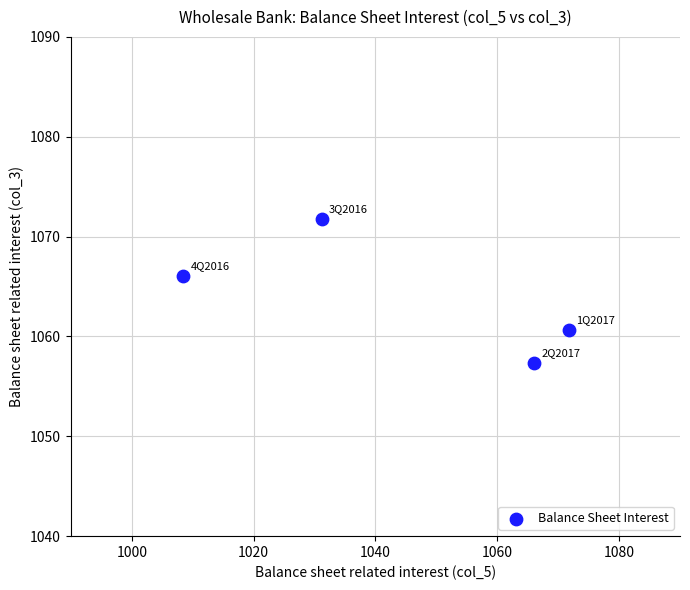

What is the average X value?

1044.4